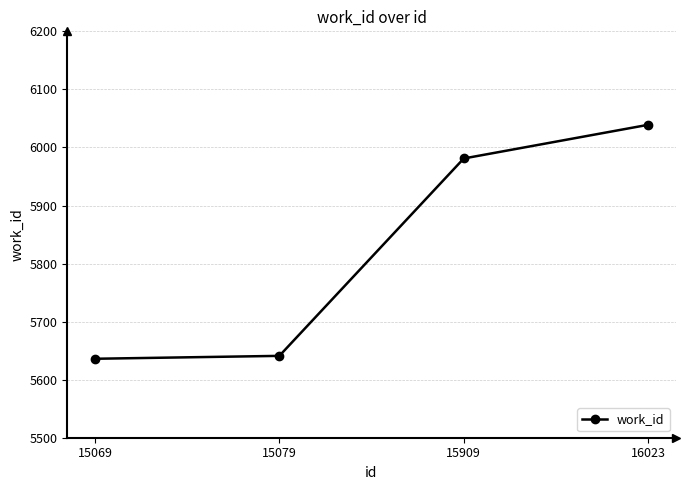

Approximately how many times larger is the value at 15069 compared to 15909?

0.9